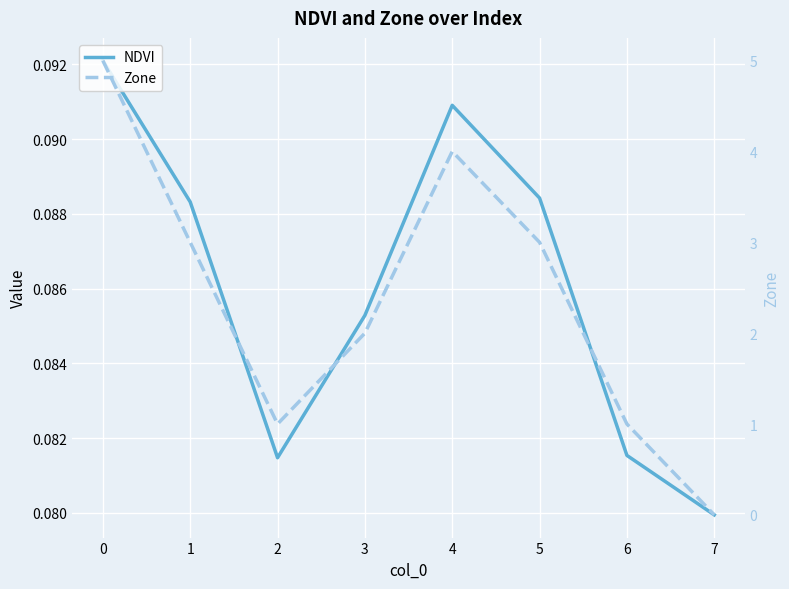

Which series has the largest total across all categories?

Zone